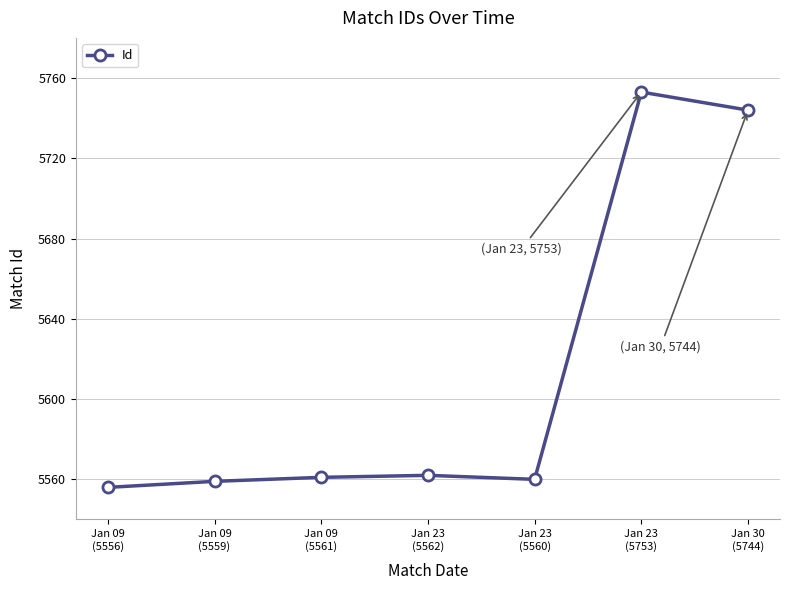

What is the value of the 4th point from the left?

5562